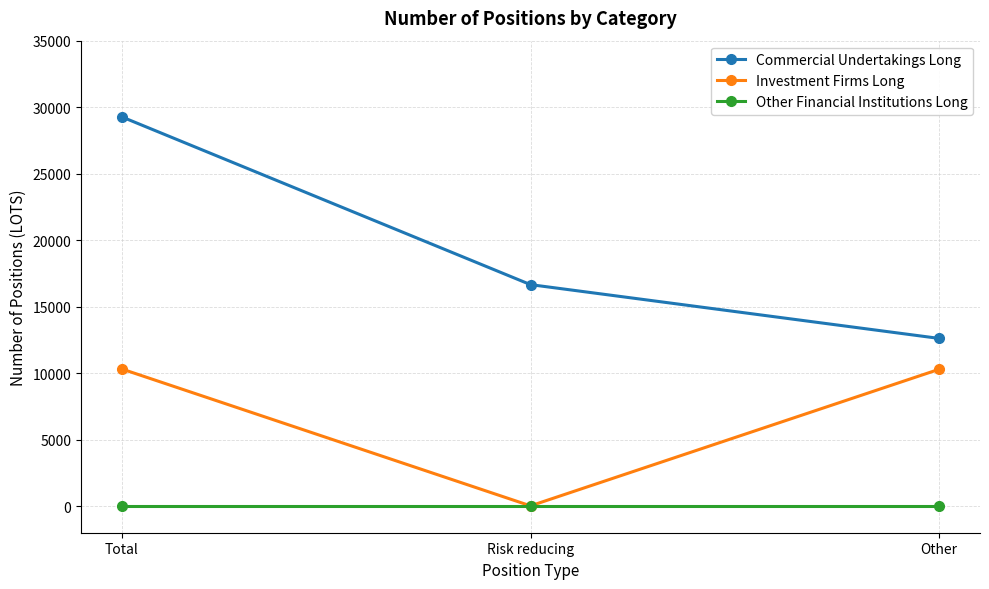

Which series has the largest range (max minus min)?

Commercial Undertakings Long